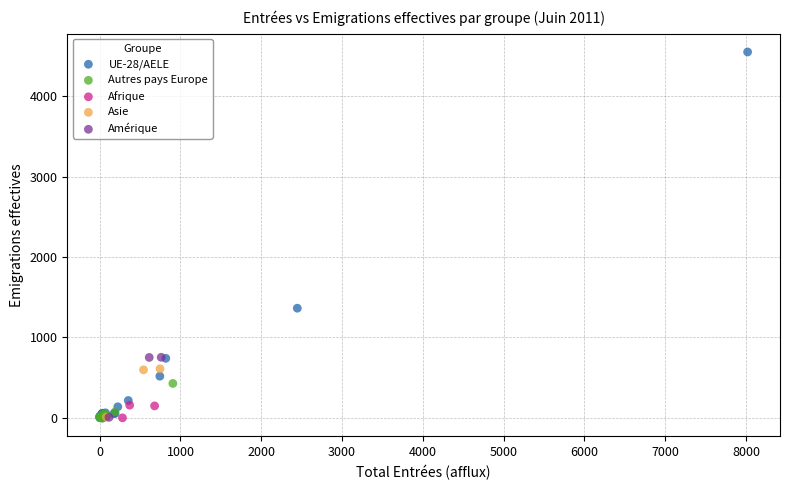

Which series has the largest Y range (max minus min)?

UE-28/AELE